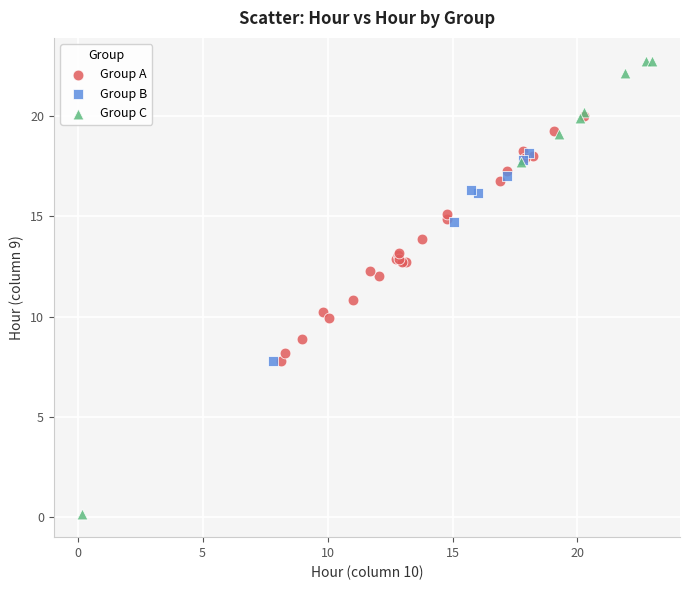

Which series has the widest spread of Y values?

Group C